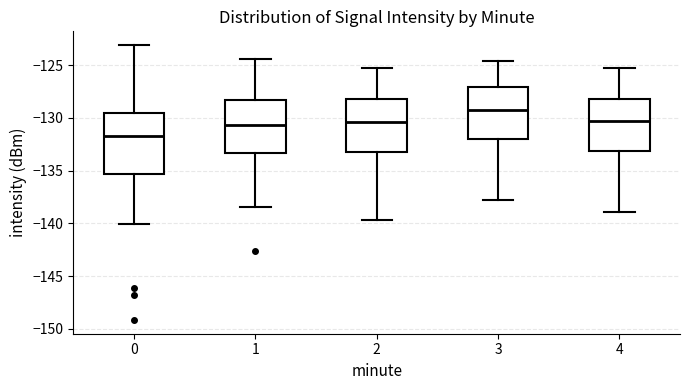

Where is the lower edge of the box at x = 3 on the y-axis? The values are not printed on the chart, so give them approximately, as read against the axis.

-132.0